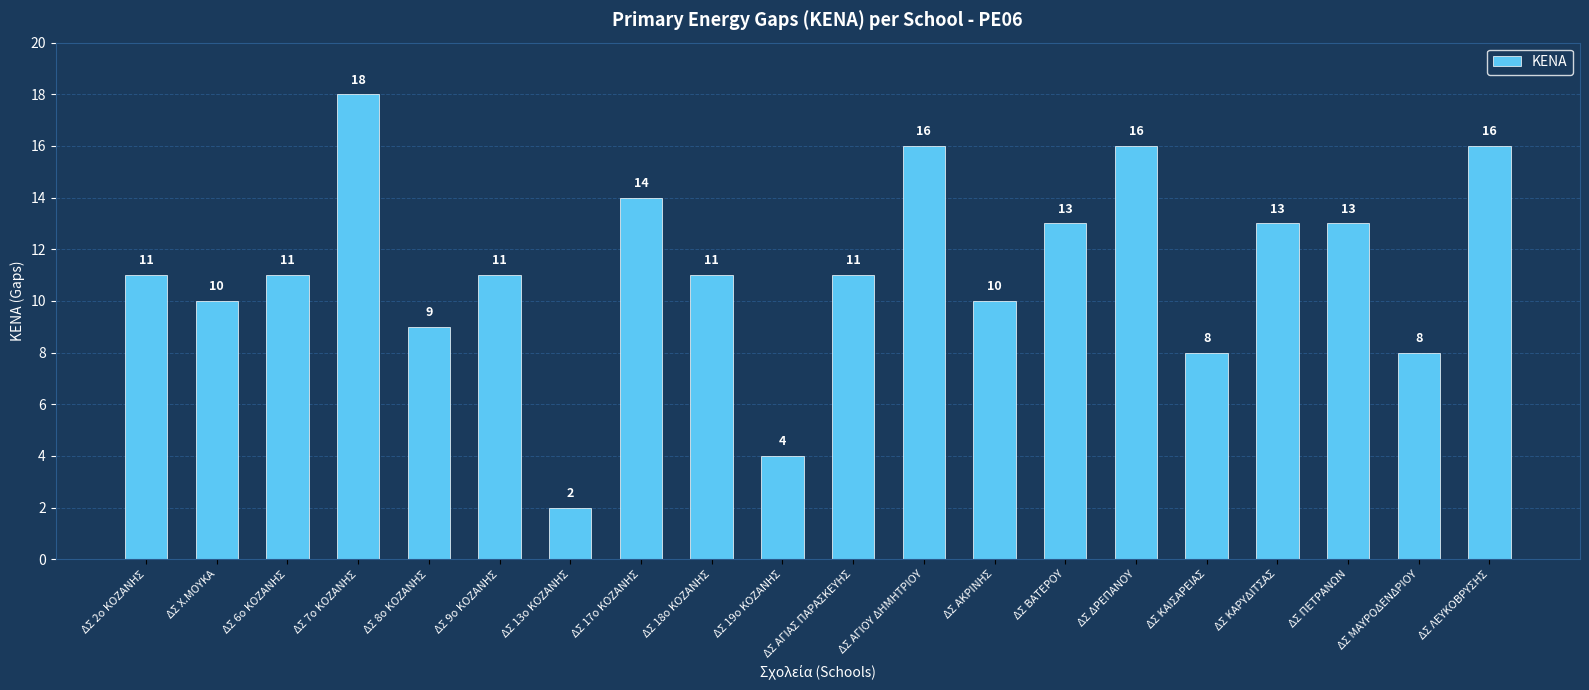

How many bars are there in total?

20